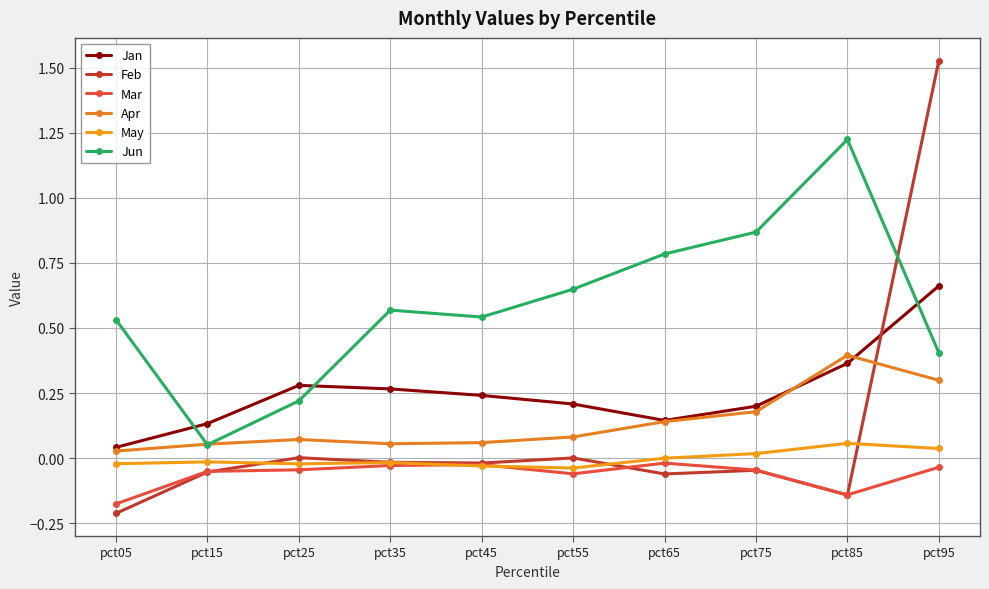

Does the chart display data point markers on the line(s)?

Yes